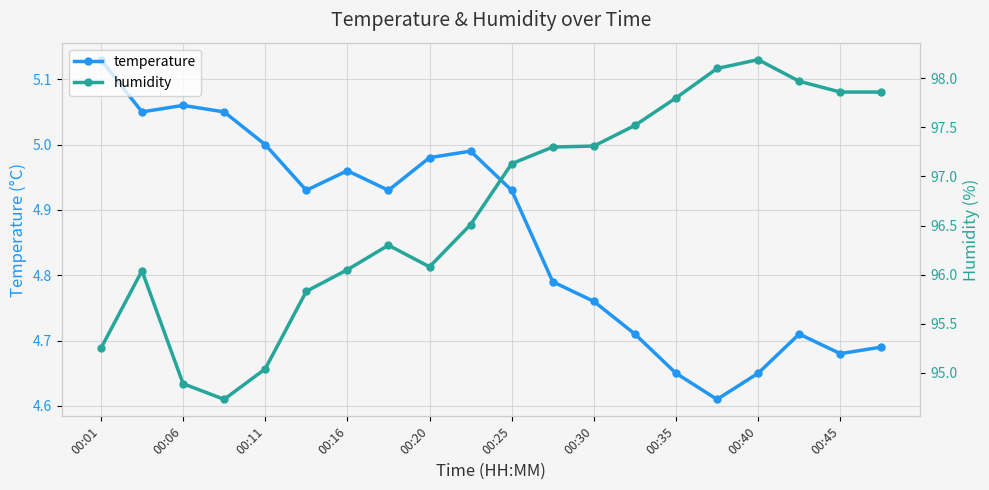

What is the sum of all humidity values?

1933.8